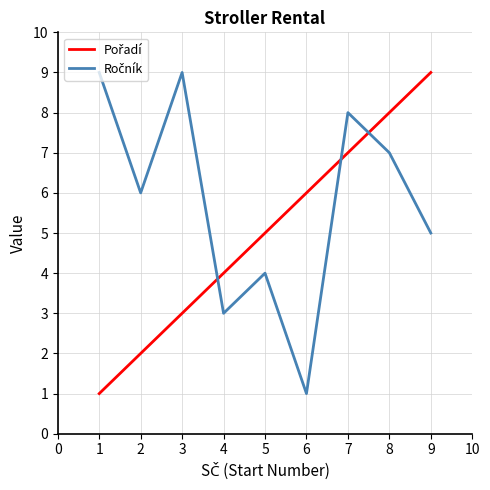

What is the maximum value shown in the chart?

9